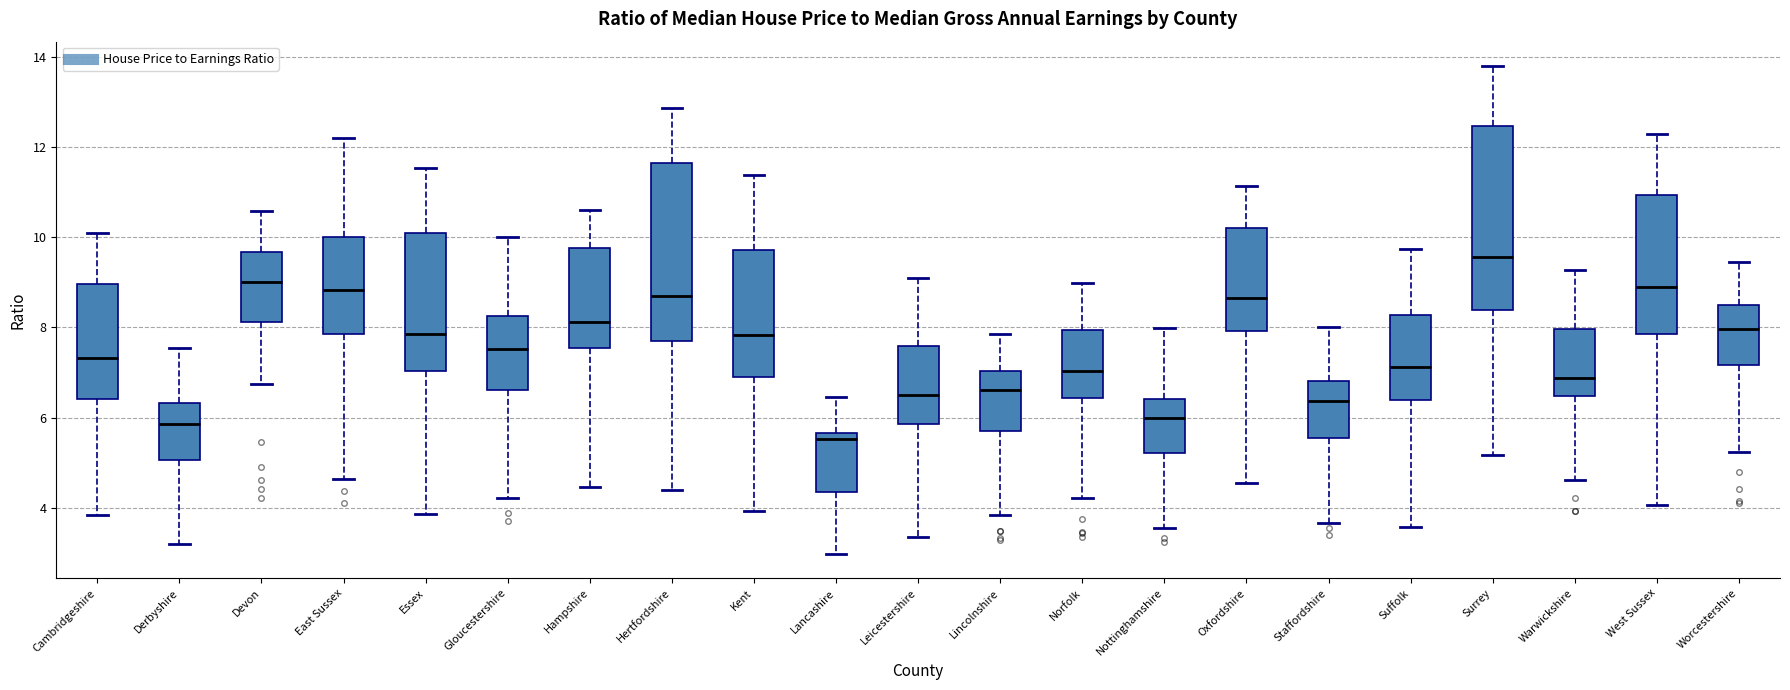

Which box's median line is the highest?

Surrey